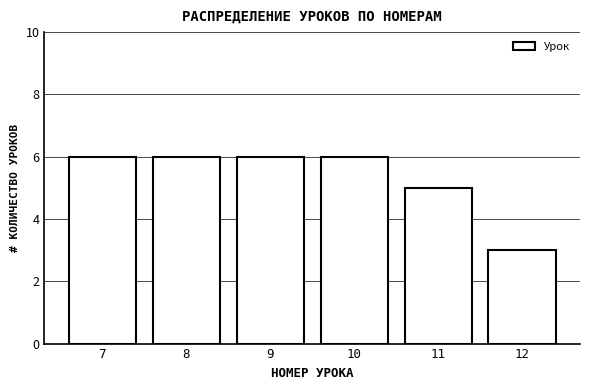

Reading right to left, what are all the values shown in this chart?

12=3	11=5	10=6	9=6	8=6	7=6